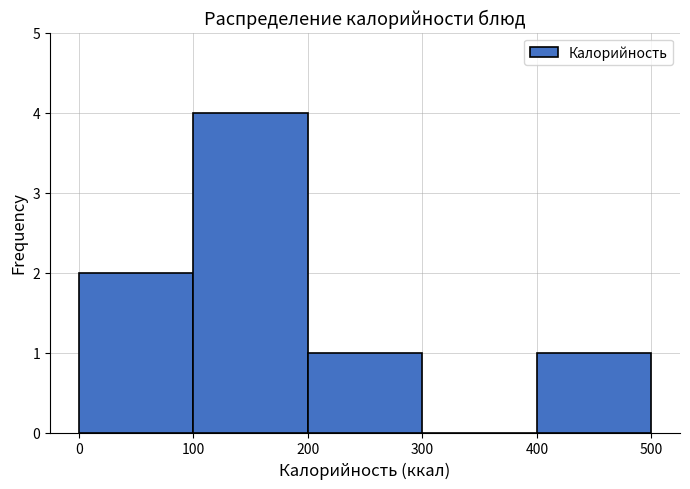

Over which range of the x-axis is the bar tallest?

100 to 200